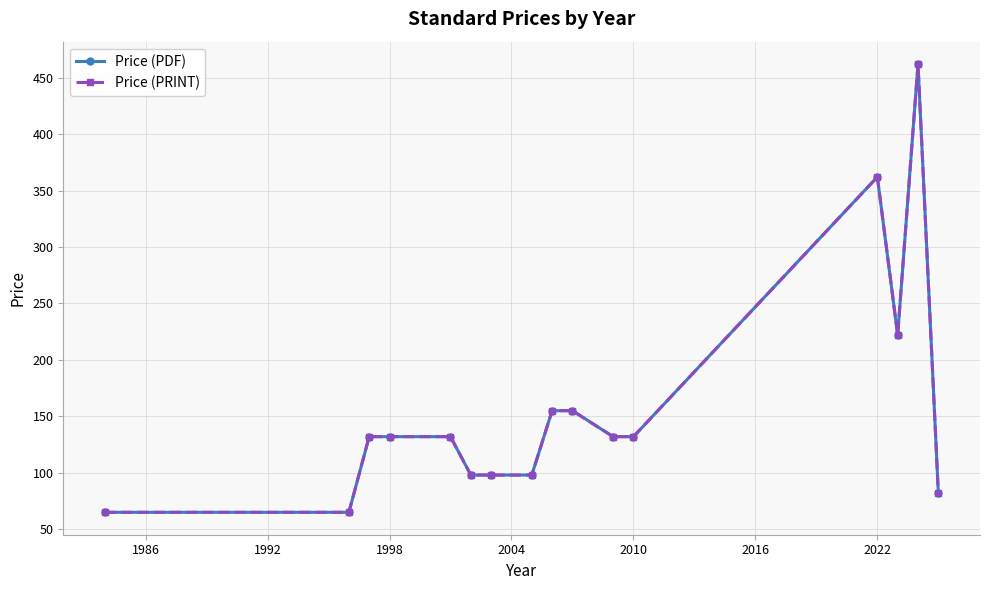

What is the difference between the maximum and minimum values in the Price (PDF) series?

397.0